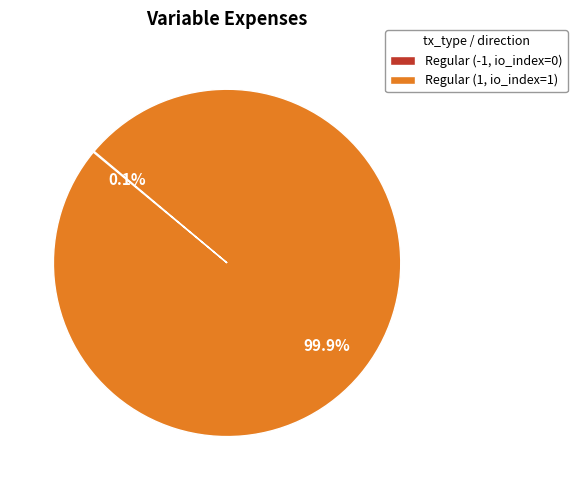

Does any single category account for the majority?

Yes